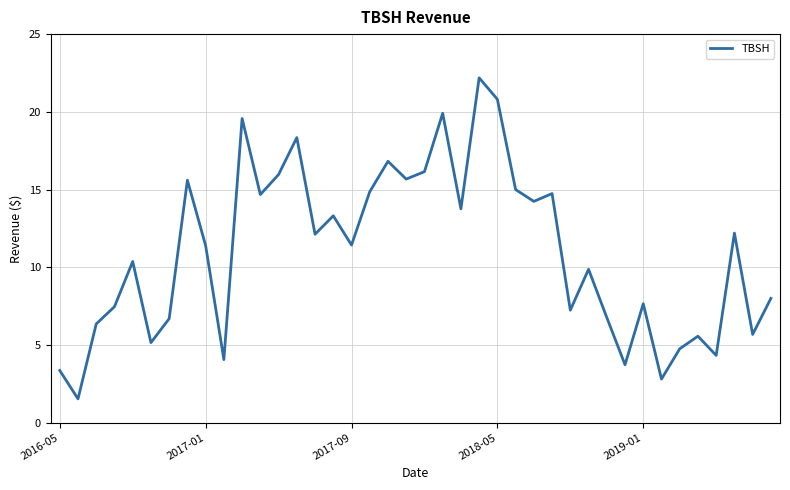

What is the greatest value displayed?

22.2